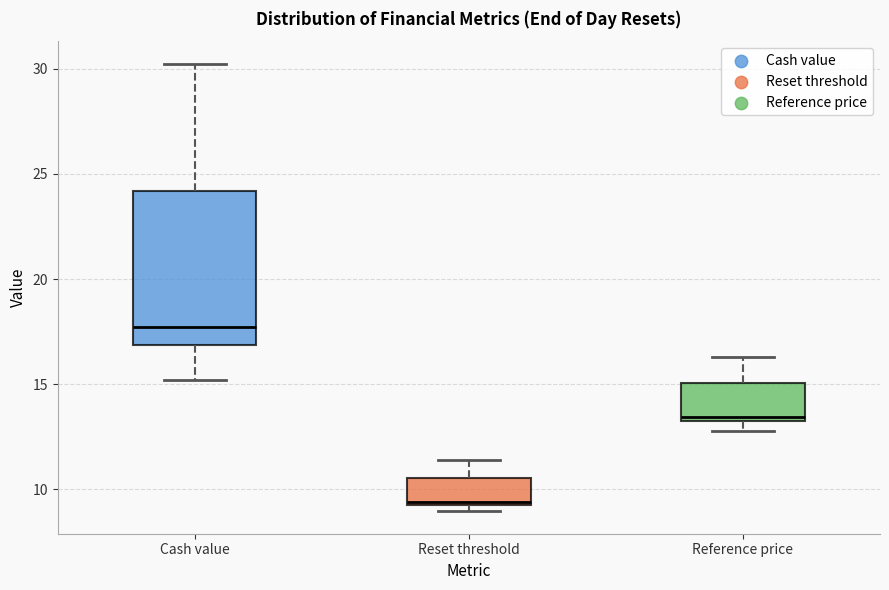

Which box has the highest median line?

Cash value